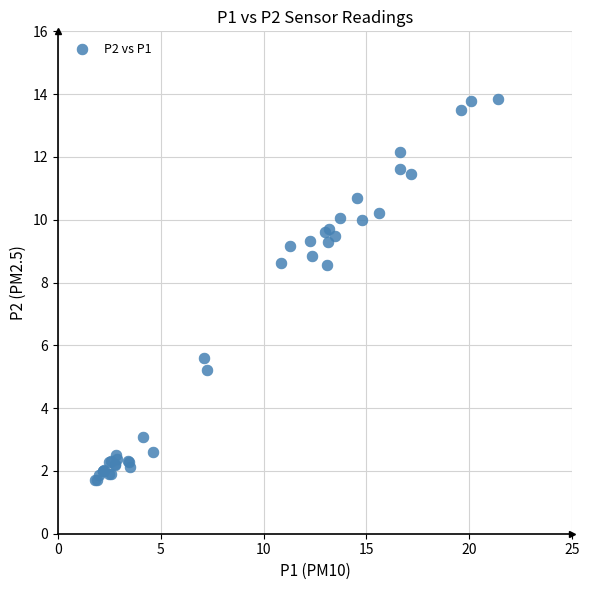

What Y value in the scatter plot is closest to 7?

5.6